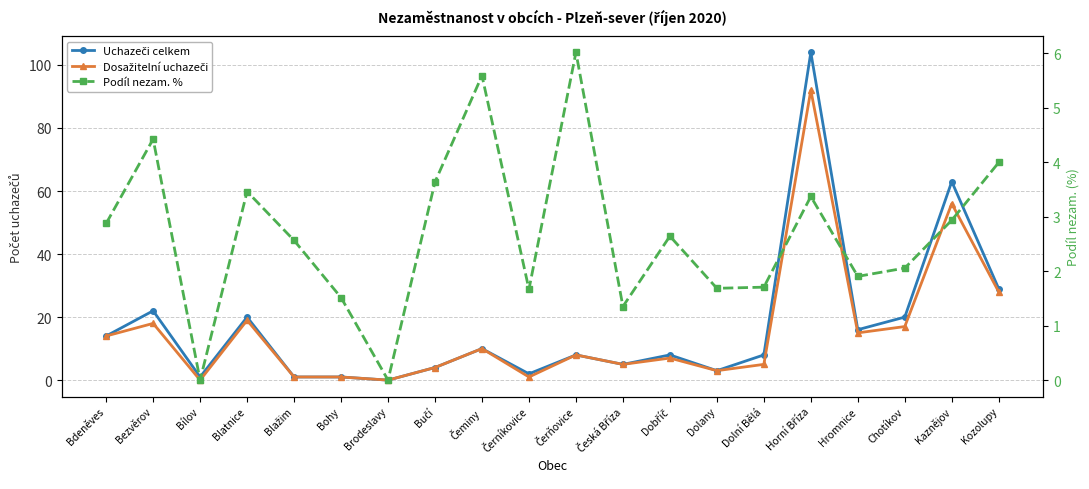

Between Bílov and Bohy, which is larger?

Bílov